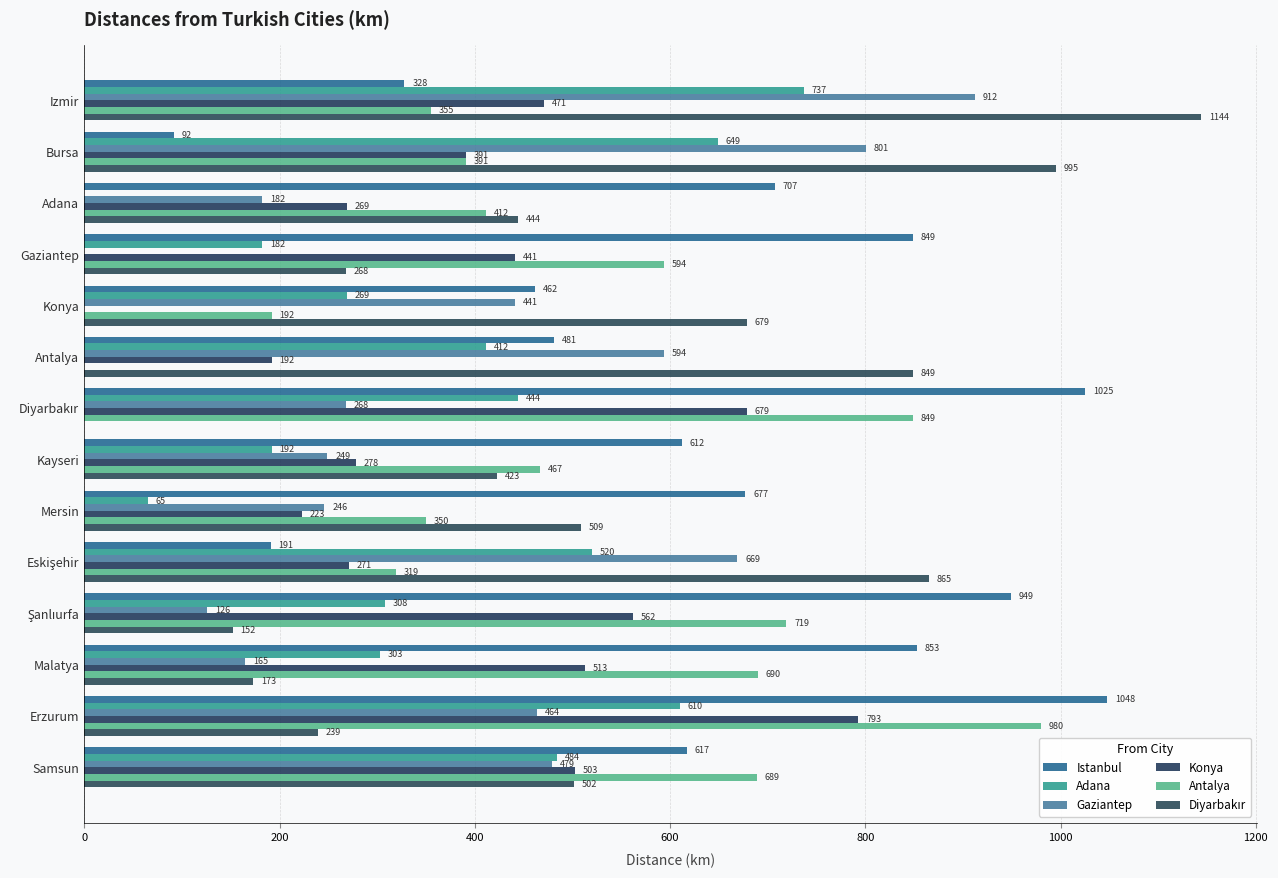

What is the average value of the Konya series?

399